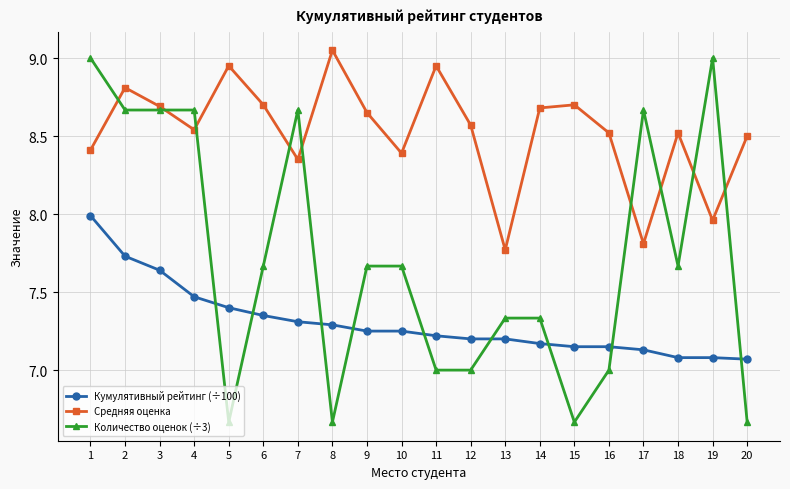

At how many categories does at least one series exceed 7?

20